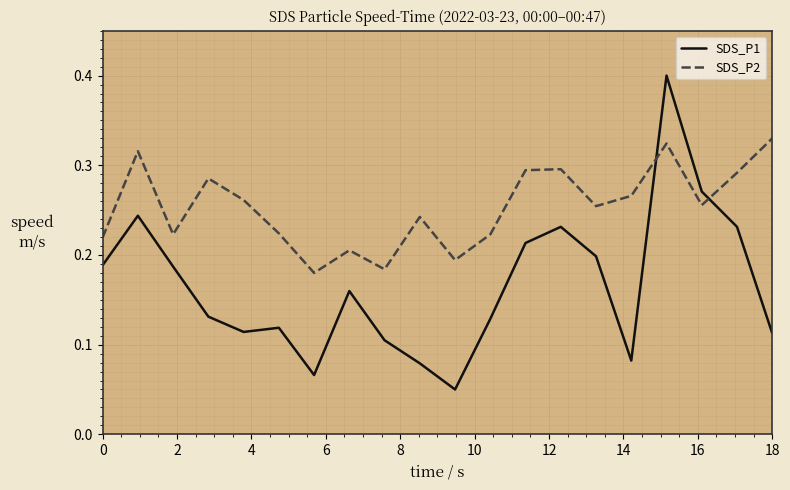

What is the highest value of the SDS_P1 series?

0.4